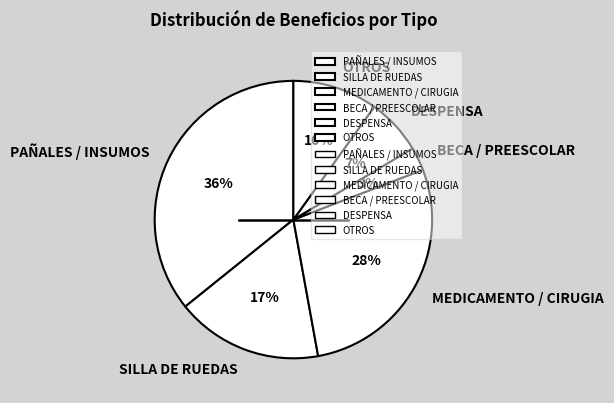

Between DESPENSA and MEDICAMENTO / CIRUGIA, which is larger?

MEDICAMENTO / CIRUGIA